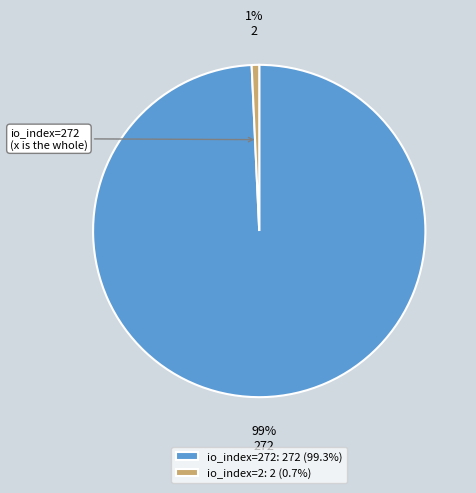

Is there any slice that represents more than half of the pie?

Yes